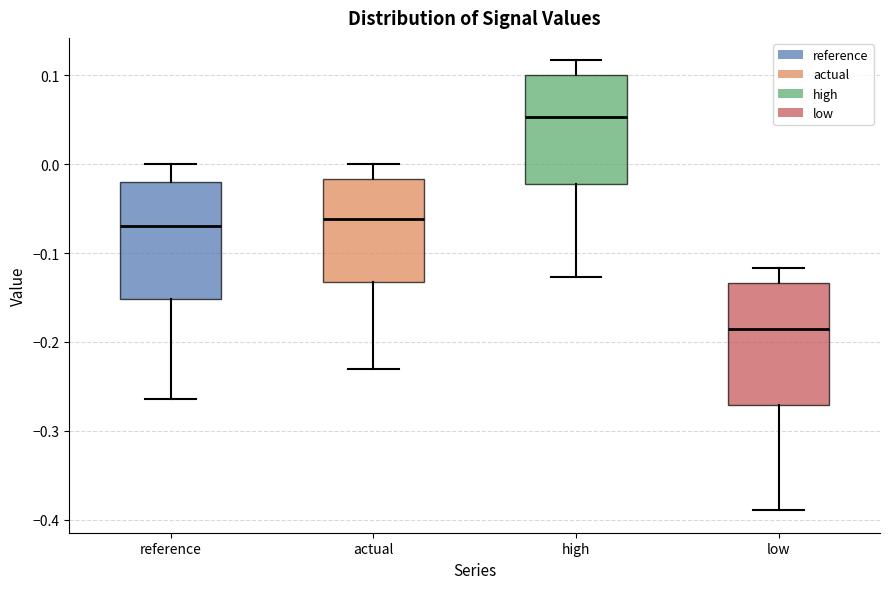

Reading left to right, read every box against the y-axis: the position of its median line, the range the box covers, and the ends of its whiskers. The values are not printed on the chart, so give them approximately, as read against the axis.

reference: median -0.07, box -0.15 to -0.02, whiskers -0.26 to 0.00
actual: median -0.06, box -0.13 to -0.02, whiskers -0.23 to 0.00
high: median 0.05, box -0.02 to 0.10, whiskers -0.13 to 0.12
low: median -0.19, box -0.27 to -0.13, whiskers -0.39 to -0.12